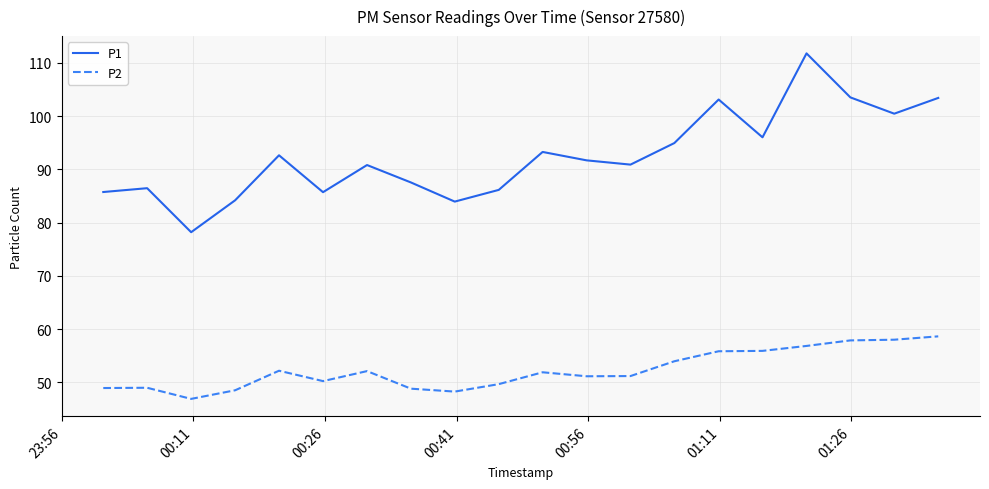

Rank the series by their average value, from highest to lowest.

P1, P2